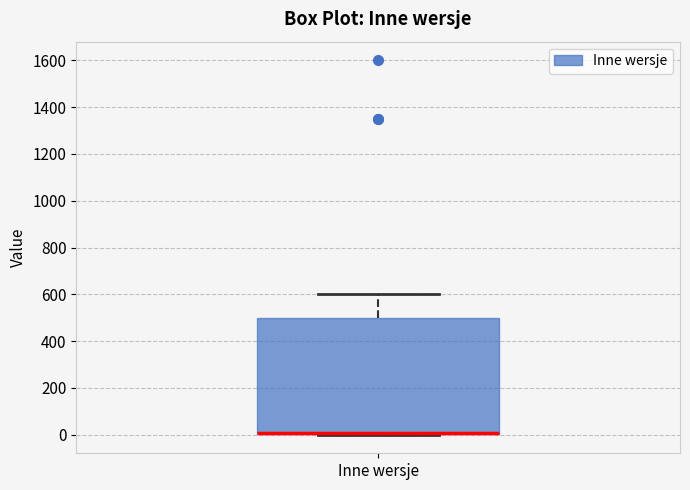

Transcribe this box plot: give where the median line is, the range the box spans, and where the two whiskers end, as read against the y-axis. The values are not printed on the chart, so give them approximately, as read against the axis.

median 0 (drawn on the box's lower edge), box 0 to 500, whiskers 0 to 600